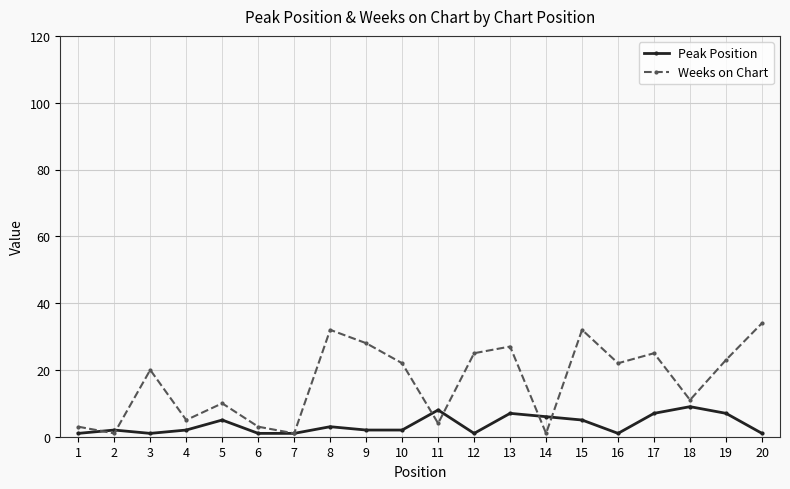

How many series are shown in this chart?

2